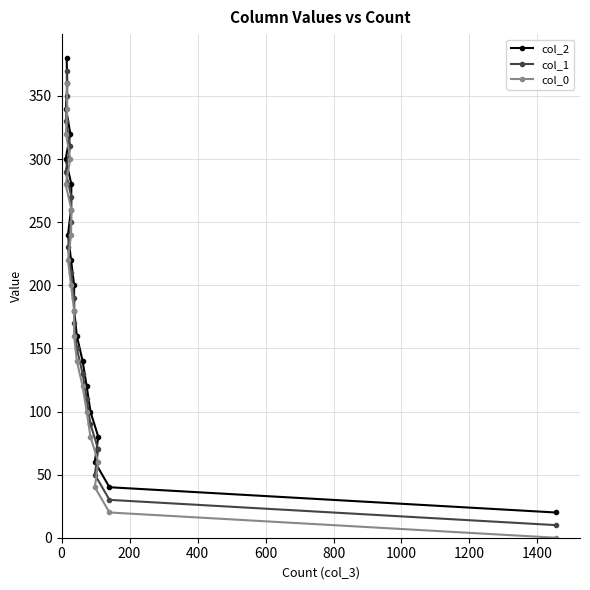

How many series are shown in this chart?

3